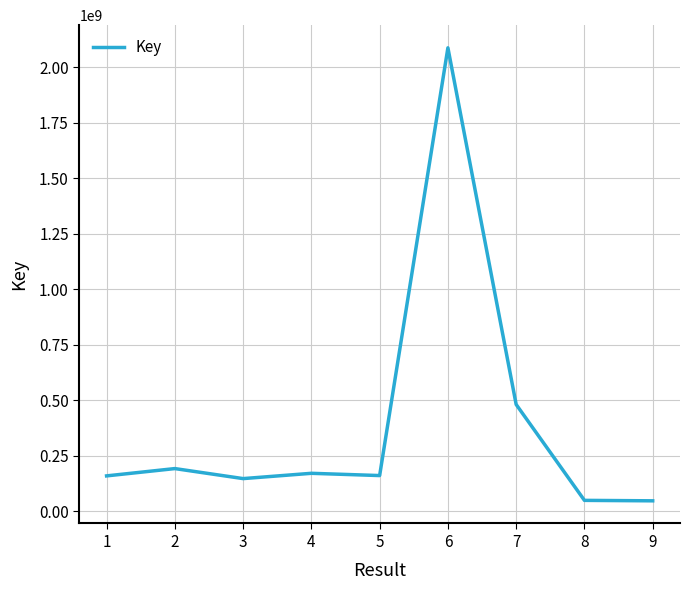

What is the difference between the maximum and minimum values?

2042487190